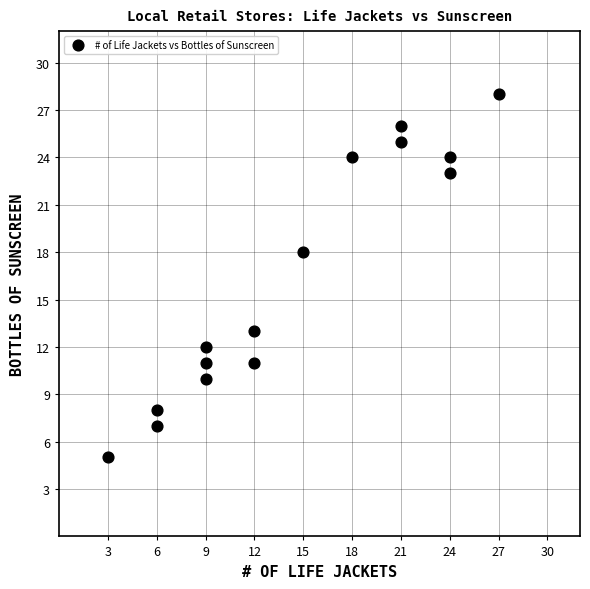

What is the range of Y values (max minus min)?

23